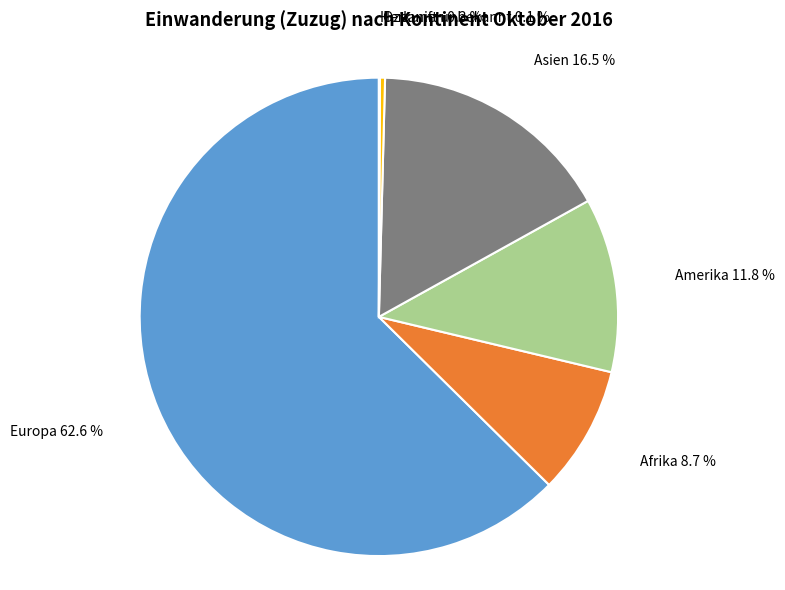

To the nearest percent, what is the difference between the Ozeanien and Afrika slice percentages?

8%